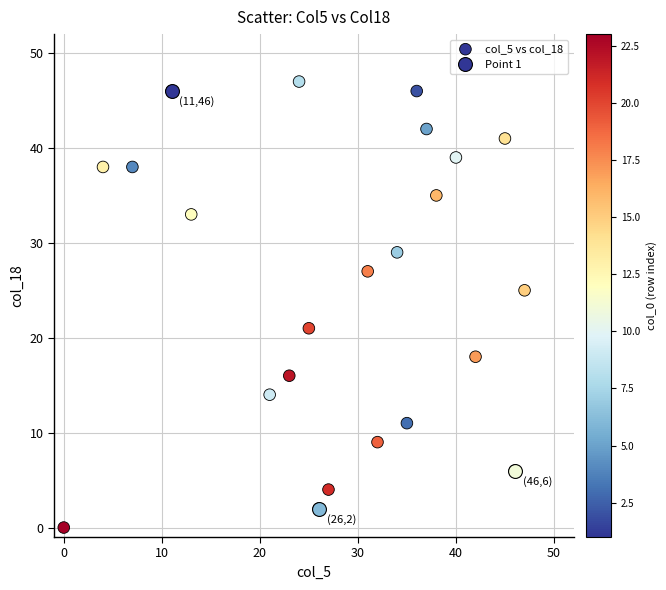

What is the range of X values (max minus min)?

47